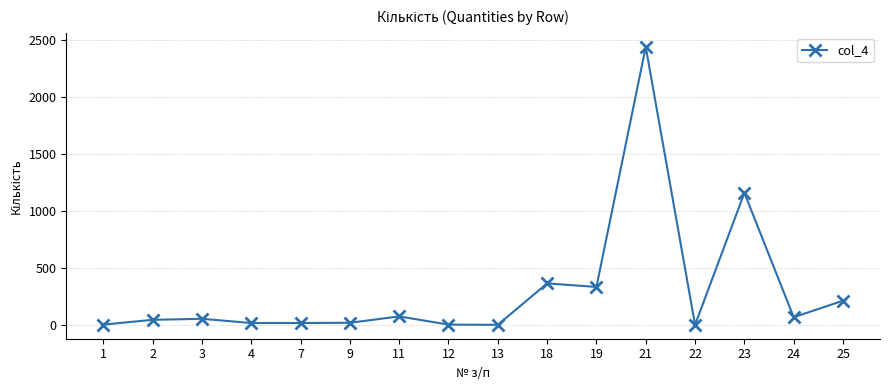

What is the average value?

301